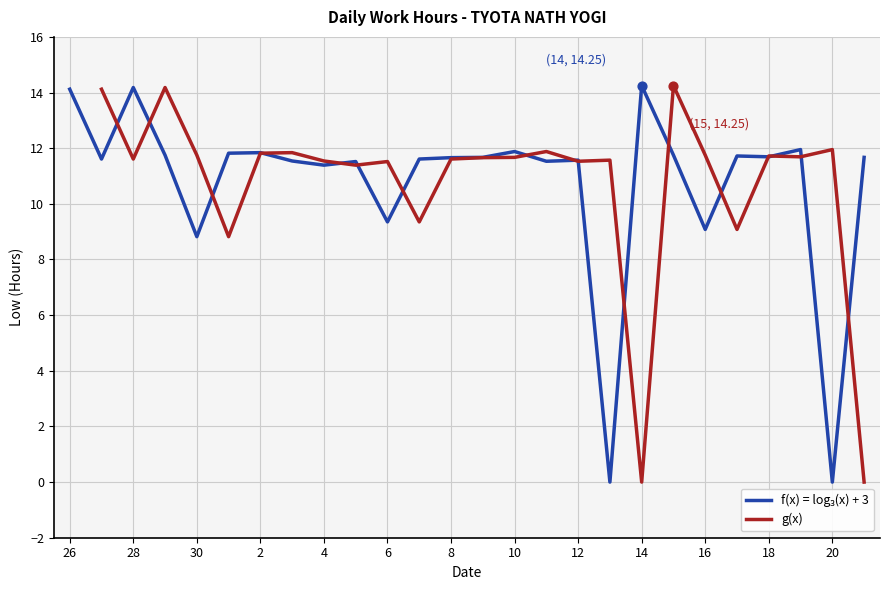

Which has a higher value, 8 or 2?

2